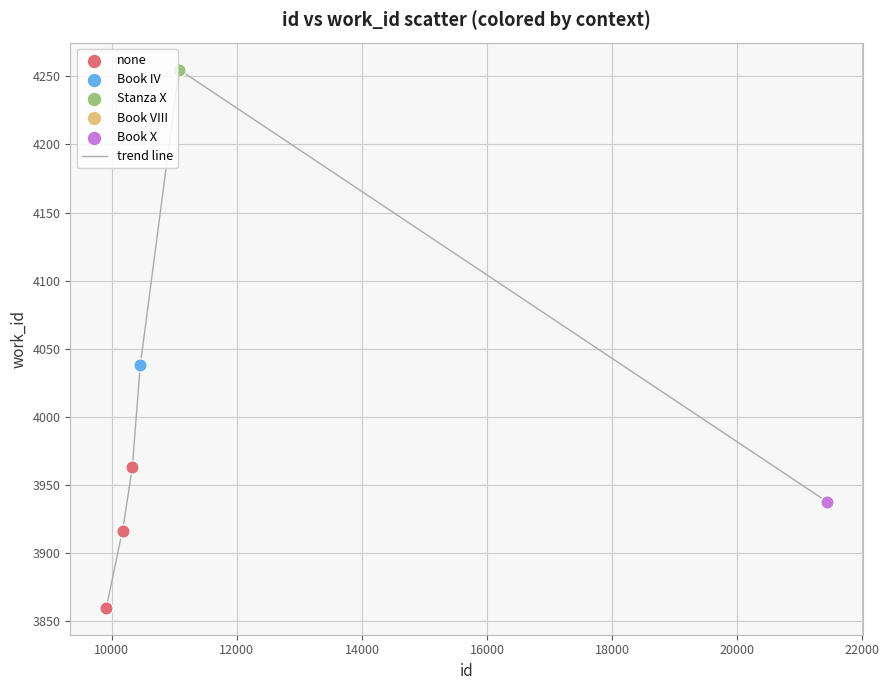

What is the difference between the maximum and minimum values?

395